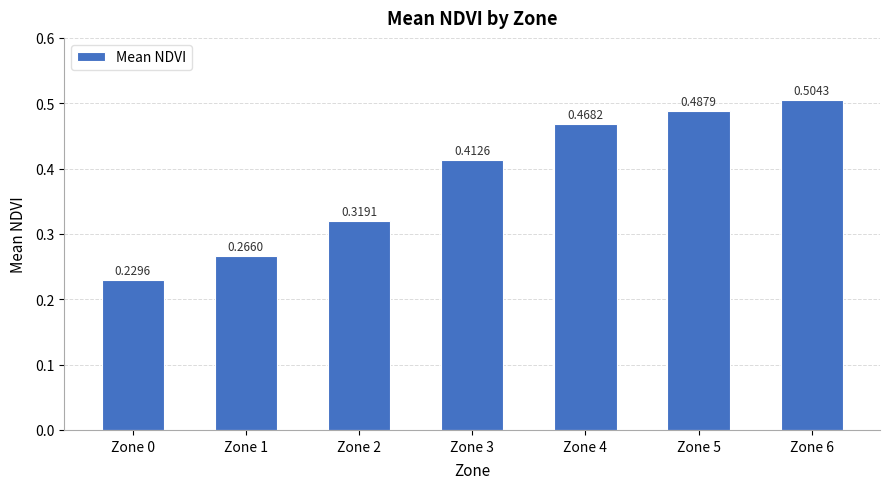

What is the change in value from Zone 1 to Zone 5?

+0.2